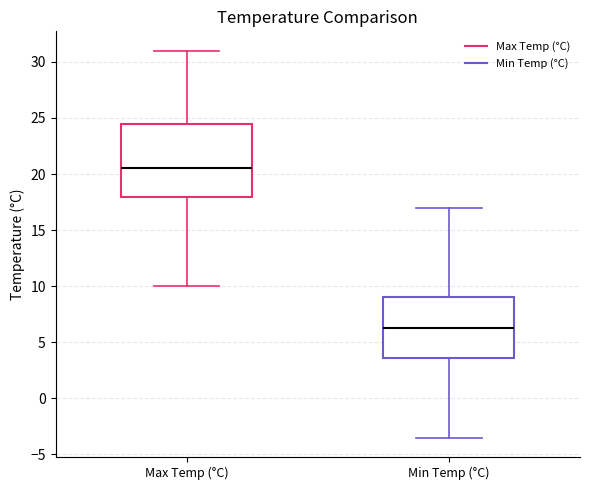

Reading left to right, transcribe this box plot: for each box, give where its median line is, the range the box spans, and where its two whiskers end, as read against the y-axis. The values are not printed on the chart, so give them approximately, as read against the axis.

Max Temp (°C): median 20.5, box 18.0 to 24.5, whiskers 10.0 to 31.0
Min Temp (°C): median 6.5, box 3.5 to 9.0, whiskers -3.5 to 17.0